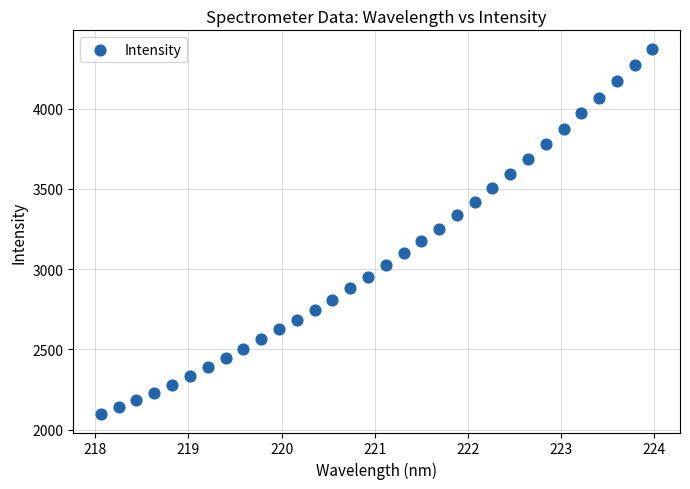

What is the range of Y values (max minus min)?

2278.1